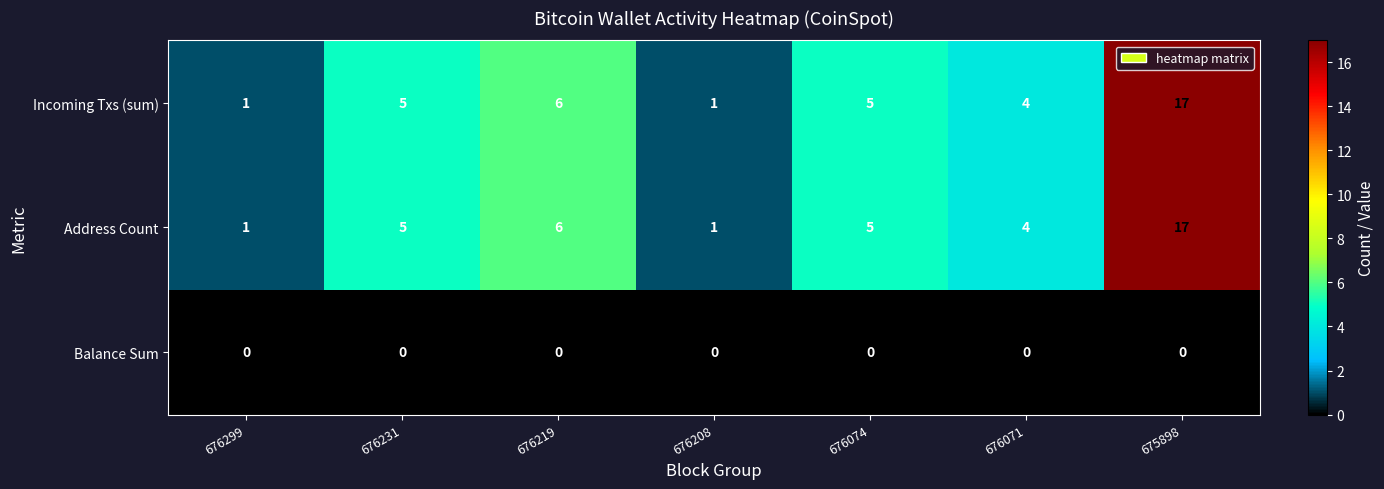

What is the highest value of the Address Count series?

17